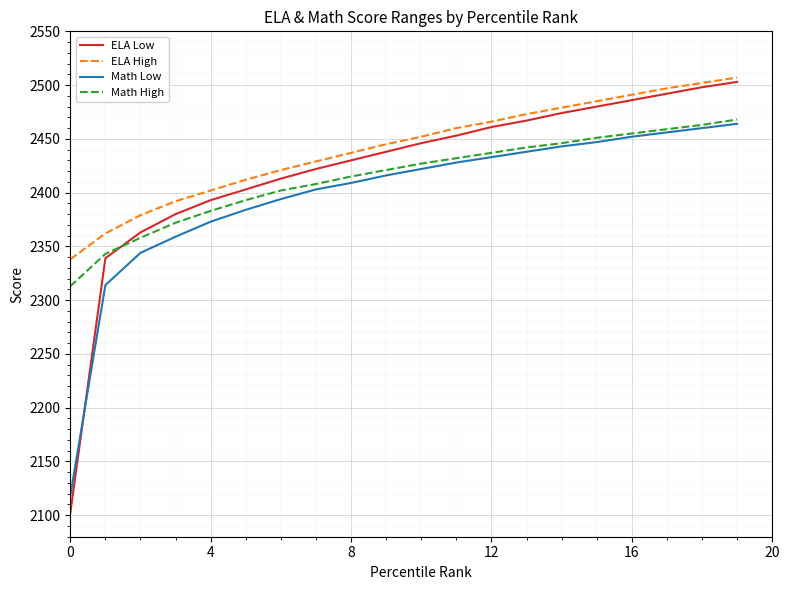

List the series in order of their peak value, lowest first.

Math Low, Math High, ELA Low, ELA High